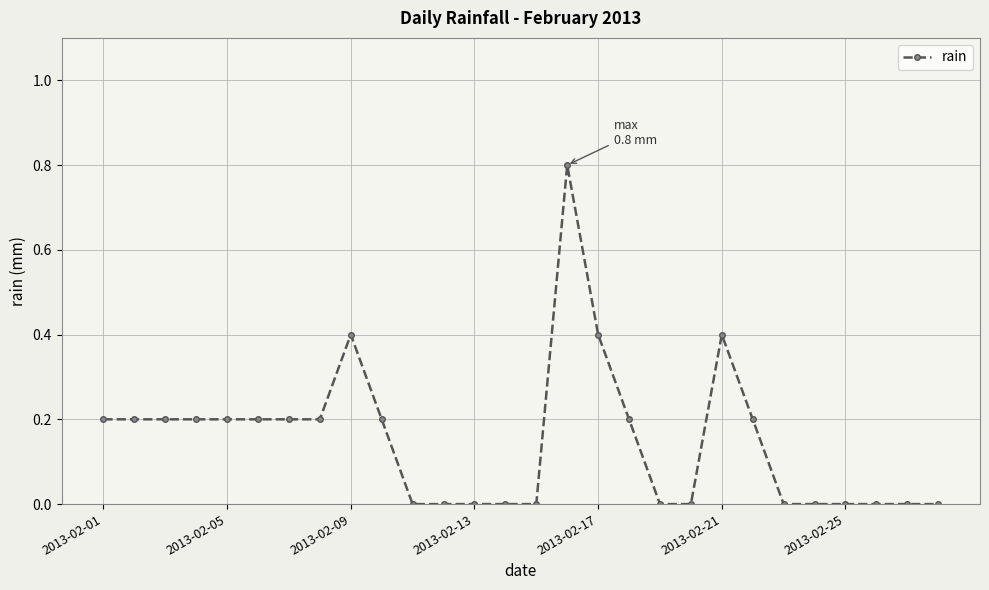

Does the chart display data point markers on the line(s)?

Yes